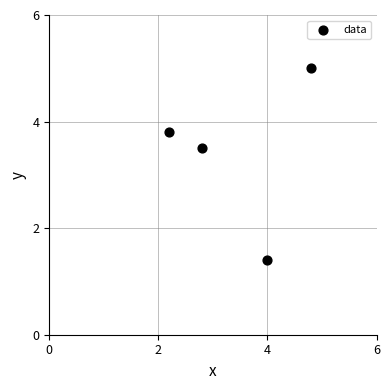

What is the average X value?

3.5